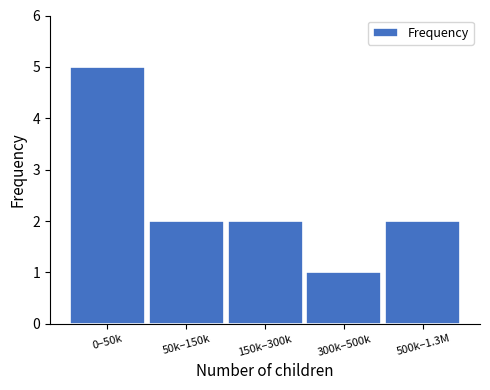

Reading right to left, transcribe all the data shown in this chart.

500k–1.3M=2	300k–500k=1	150k–300k=2	50k–150k=2	0–50k=5